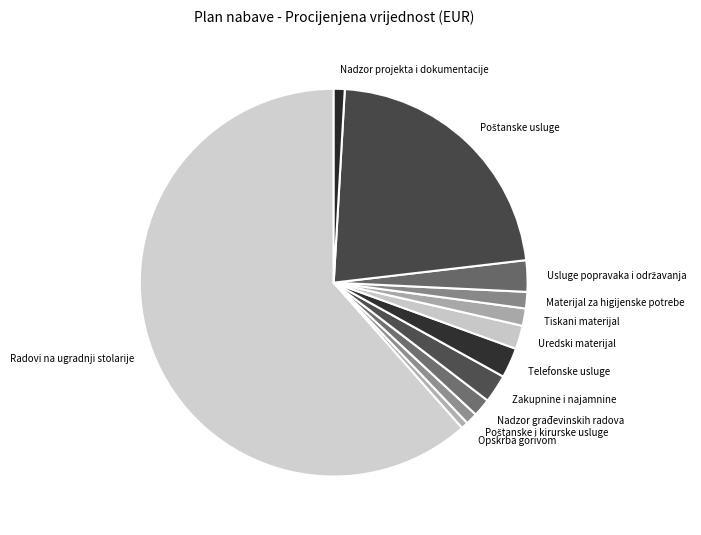

Is Radovi na ugradnji stolarije the majority of the pie?

Yes